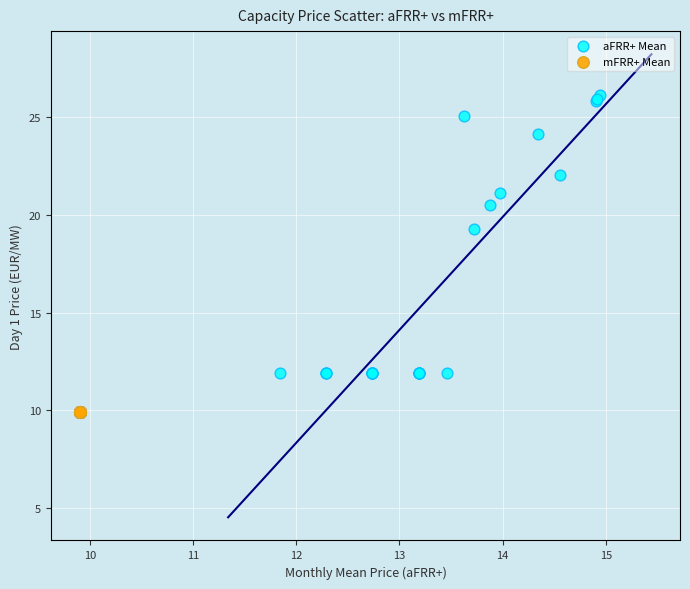

Which series reaches the minimum Y coordinate?

mFRR+ Mean